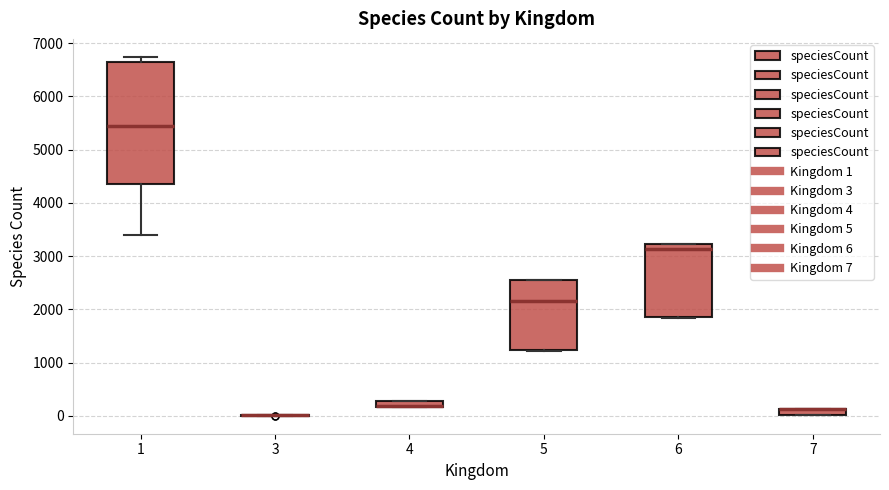

Where does the median line of the box at x = 6 sit on the y-axis? The values are not printed on the chart, so give them approximately, as read against the axis.

3100